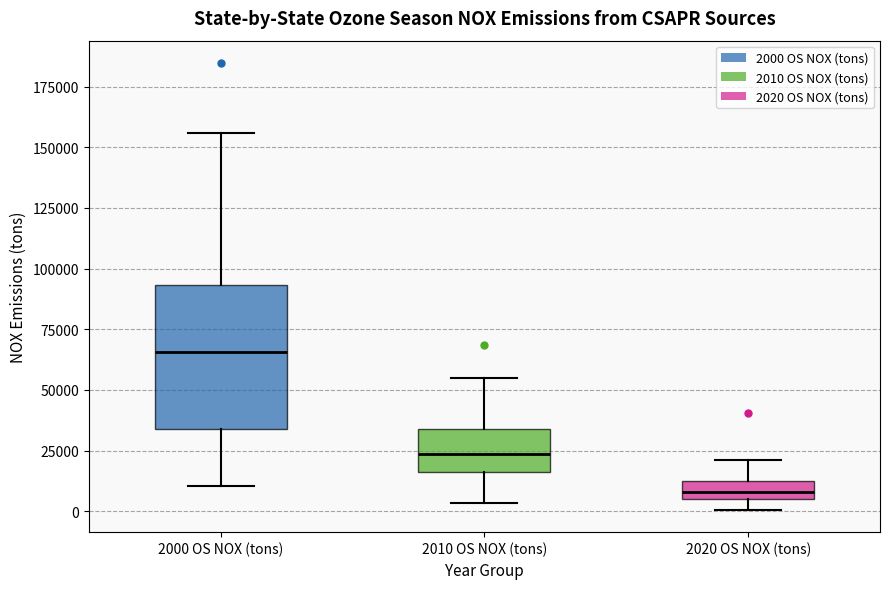

Comparing the boxes themselves (not the whiskers), which one is the tallest?

2000 OS NOX (tons)